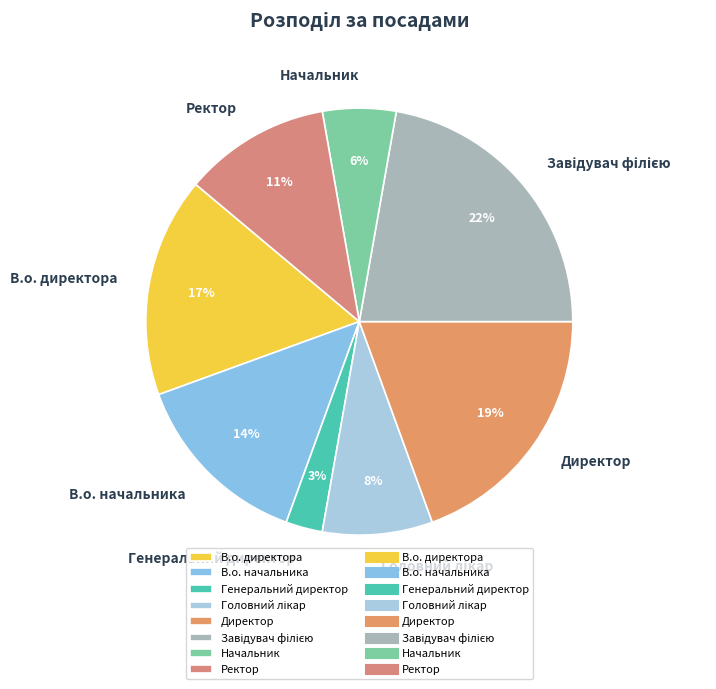

To the nearest percent, what is the combined percentage of Директор and Начальник?

25%